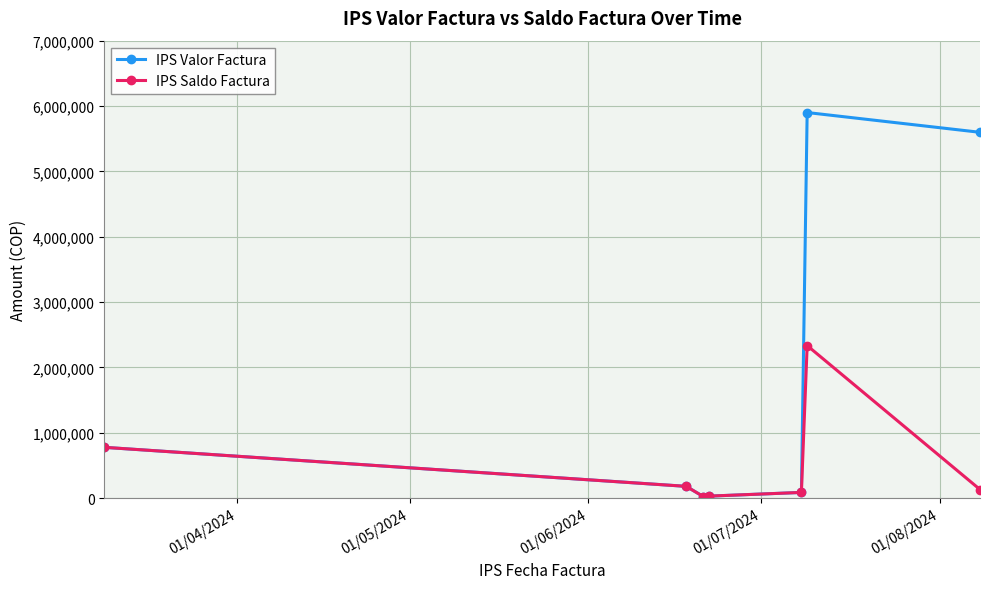

True or false: IPS Valor Factura has more than 0 points higher than both neighbors.

True